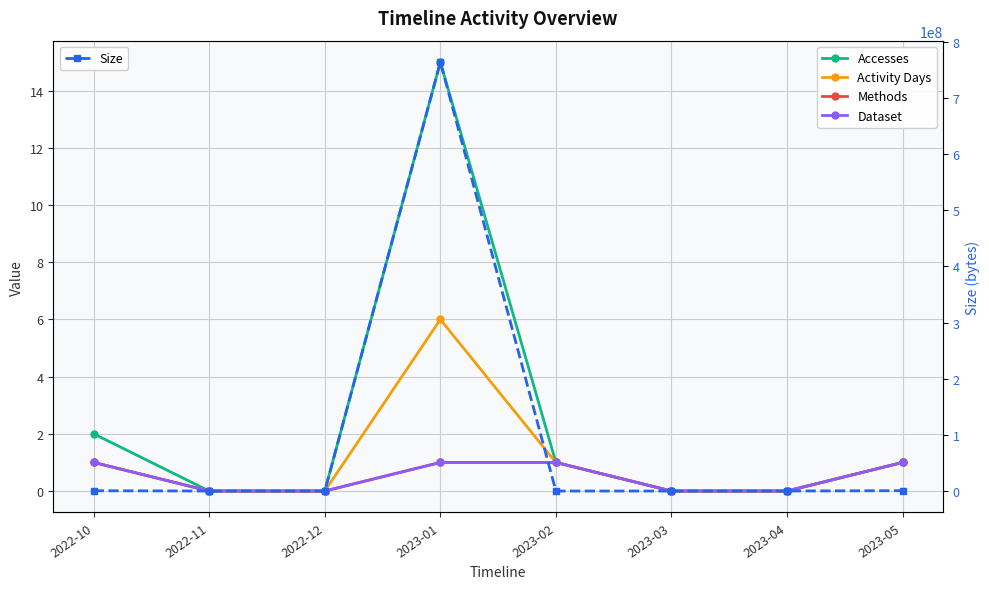

True or false: Accesses has more than 2 interior local peaks.

False